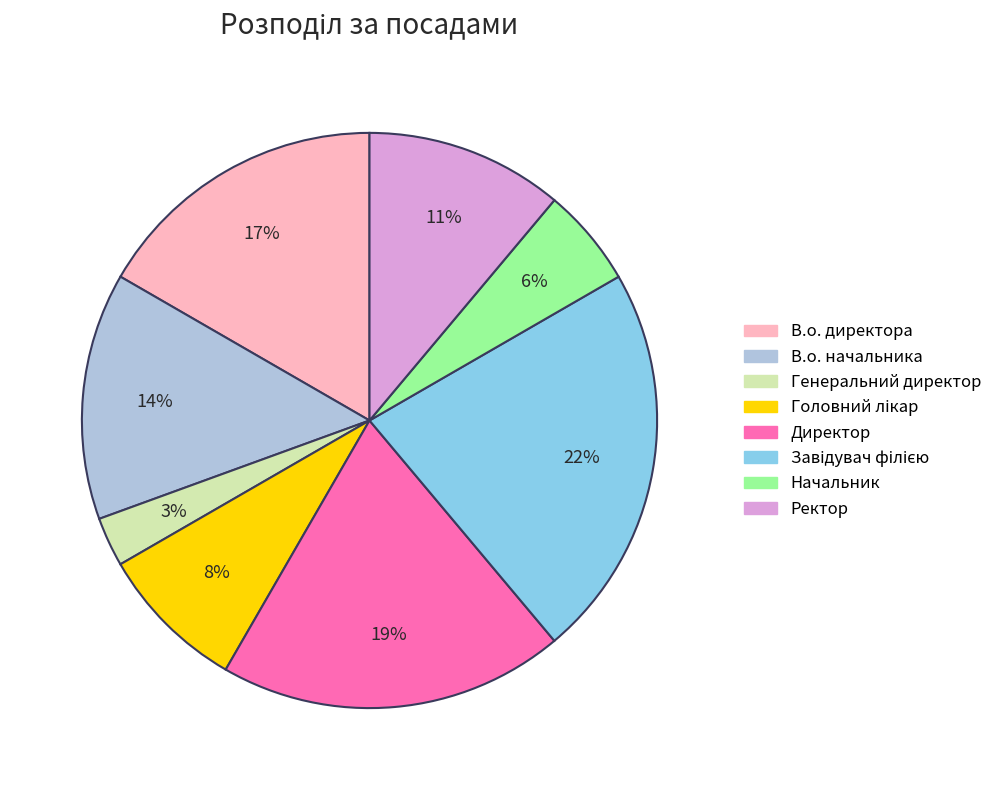

Which category has the smallest portion of the pie?

Генеральний директор